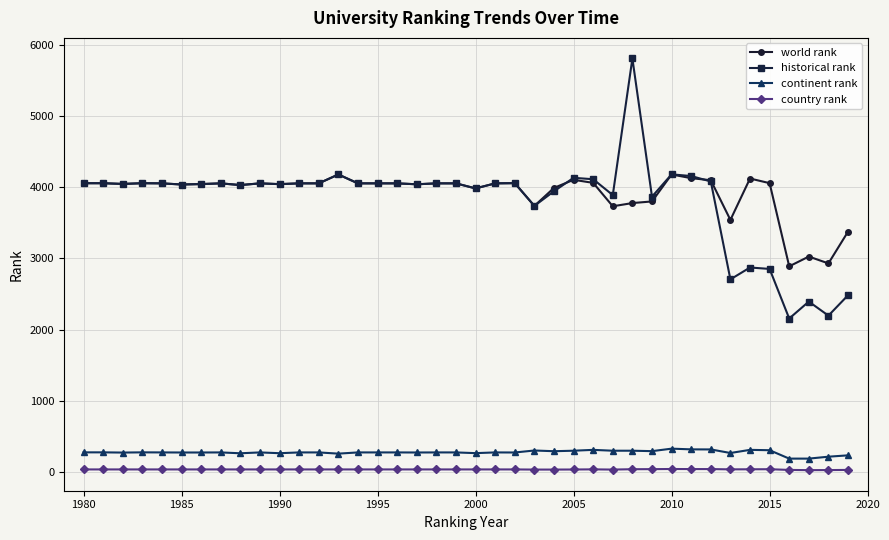

True or false: continent rank and country rank cross at least once.

False